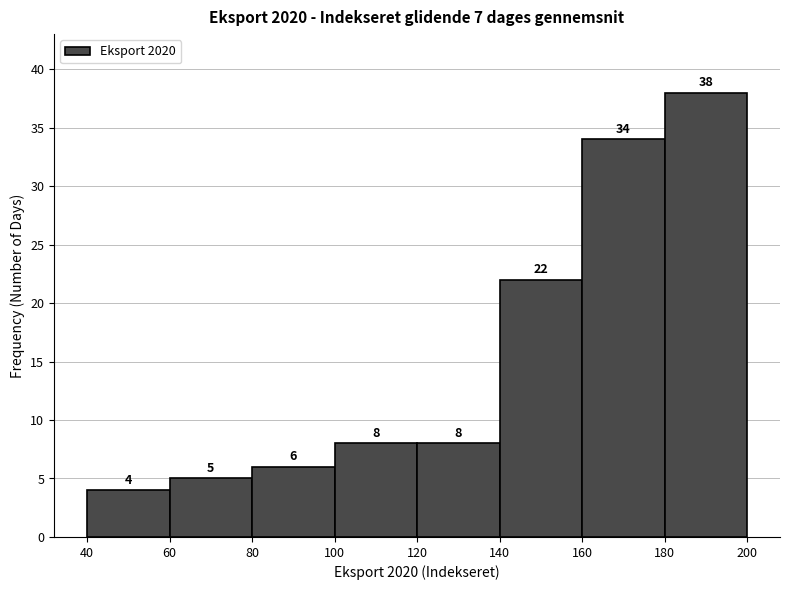

What is the height of the bar covering 40 to 60 on the x-axis?

4